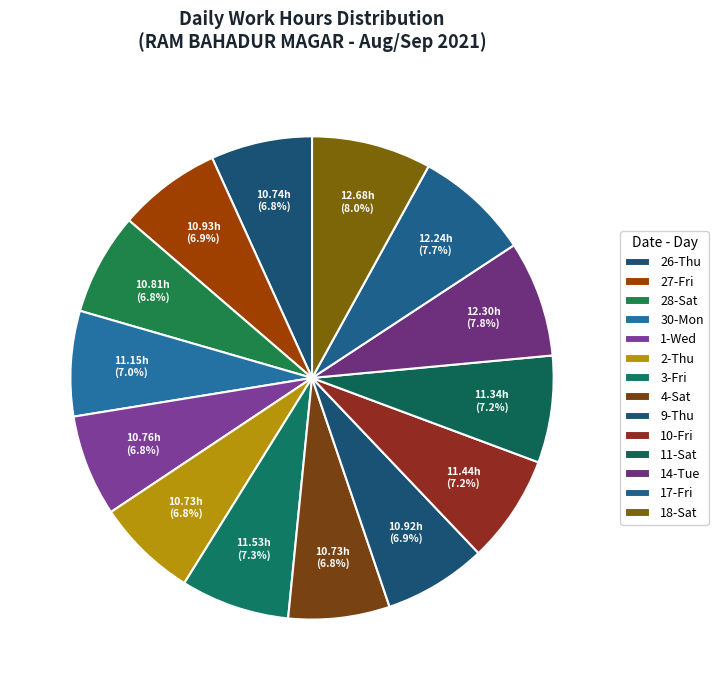

The 27-Fri slice represents 7% of the pie. True or false?

True